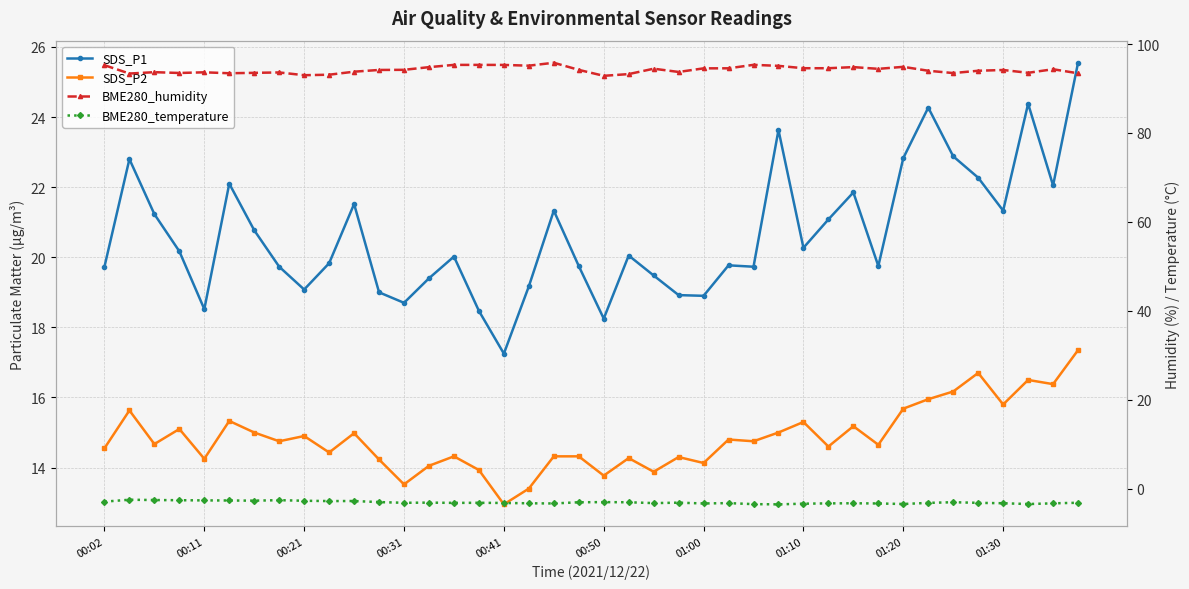

Rank the categories by BME280_humidity value from highest to lowest.

18, 26, 14, 15, 16, 00:02, 17, 27, 32, 30, 13, 28, 29, 25, 24, 22, 31, 38, 12, 19, 11, 36, 33, 35, 10, 23, 00:21, 00:41, 01:10, 37, 01:00, 00:31, 34, 00:50, 39, 00:11, 21, 01:30, 01:20, 20